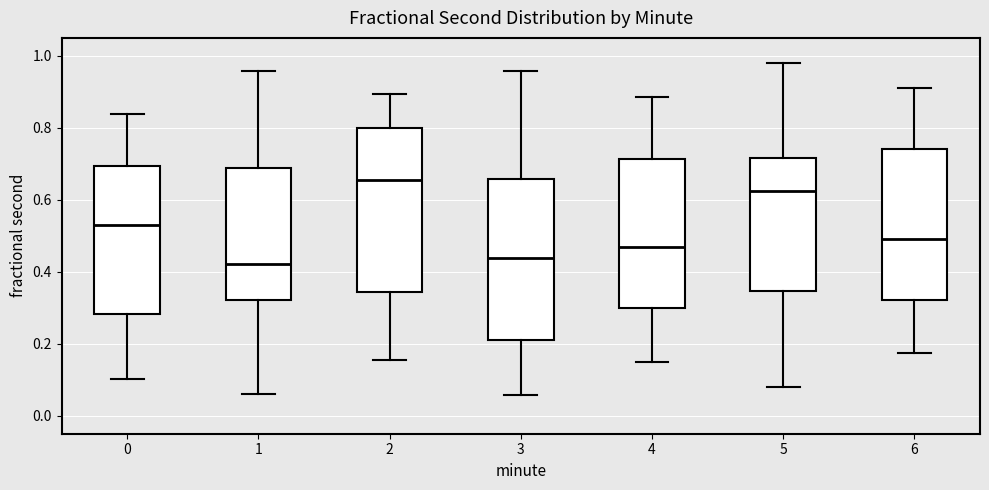

Reading left to right, transcribe this box plot: for each box, give where its median line is, the range the box spans, and where its two whiskers end, as read against the y-axis. The values are not printed on the chart, so give them approximately, as read against the axis.

0: median 0.52, box 0.28 to 0.70, whiskers 0.10 to 0.84
1: median 0.42, box 0.32 to 0.68, whiskers 0.06 to 0.96
2: median 0.66, box 0.34 to 0.80, whiskers 0.16 to 0.90
3: median 0.44, box 0.22 to 0.66, whiskers 0.06 to 0.96
4: median 0.46, box 0.30 to 0.72, whiskers 0.14 to 0.88
5: median 0.62, box 0.34 to 0.72, whiskers 0.08 to 0.98
6: median 0.50, box 0.32 to 0.74, whiskers 0.18 to 0.90